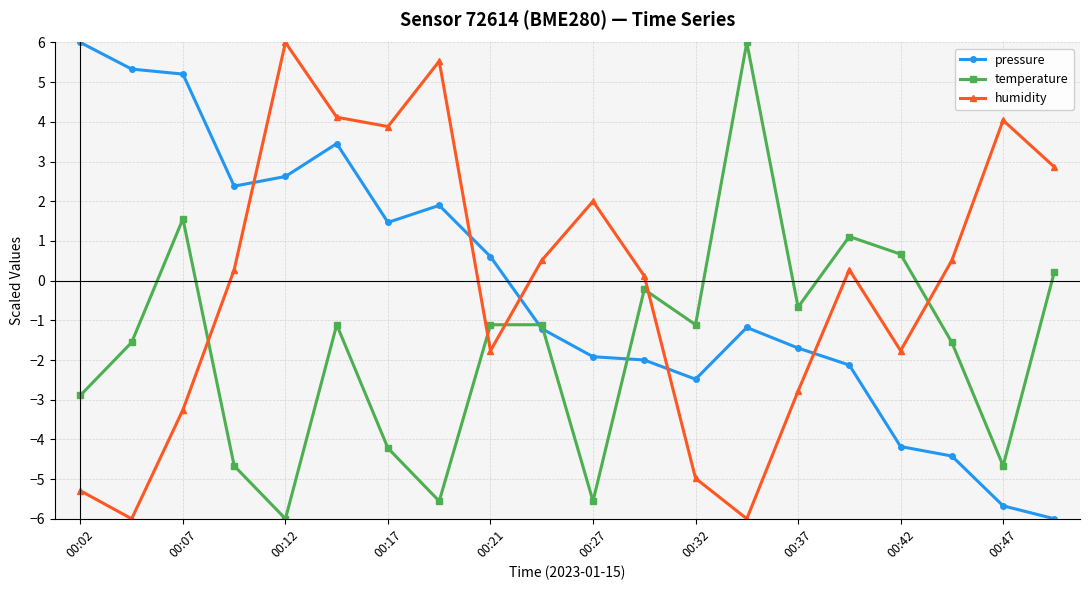

In temperature, how many points are lower than both neighbors (excluding endpoints)?

6